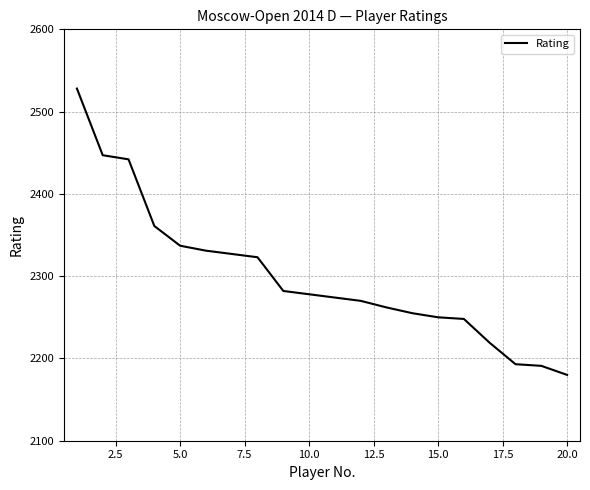

What is the difference between the maximum and minimum values?

348